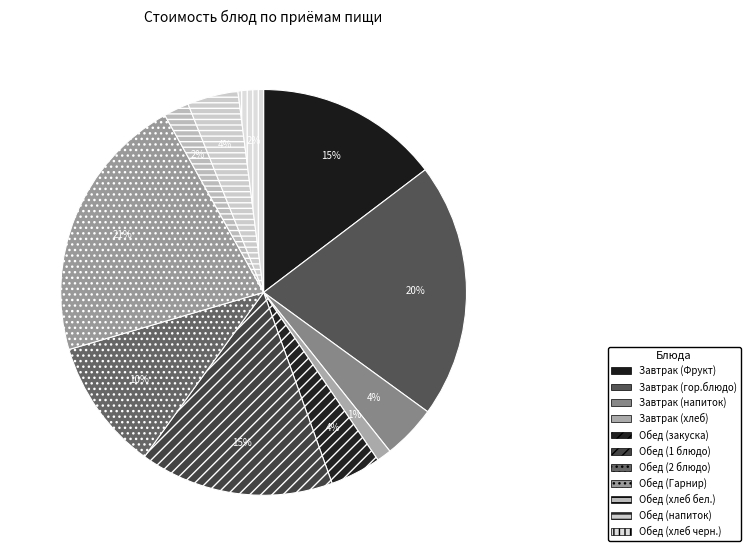

Between Обед (2 блюдо) and Обед (Гарнир), which is larger?

Обед (Гарнир)